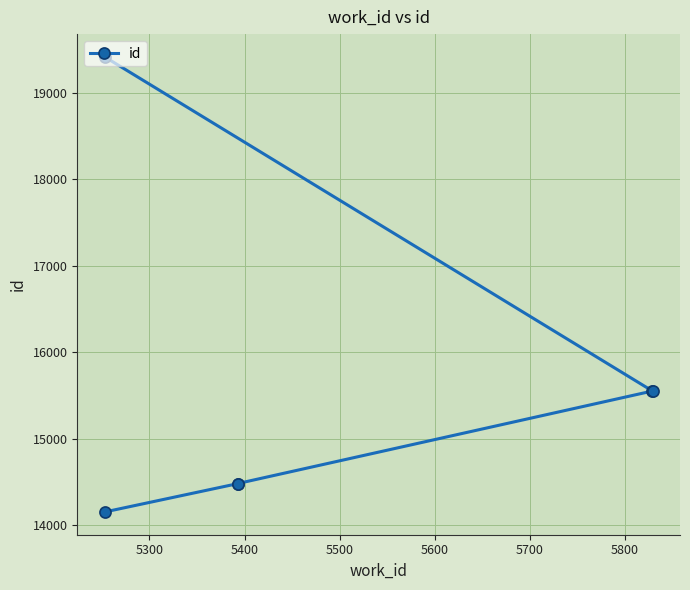

How many values are below 15549?

3